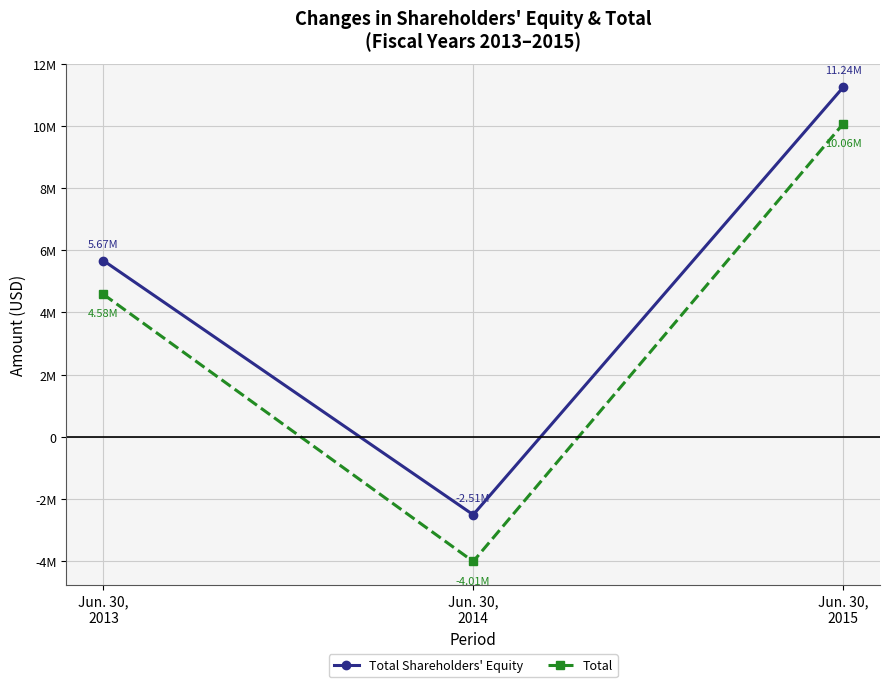

Reading left to right, list all the values displayed in this chart.

Total Shareholders' Equity: Jun. 30,
2013=5669569	Jun. 30,
2014=-2505125	Jun. 30,
2015=11238147
Total: Jun. 30,
2013=4583534	Jun. 30,
2014=-4008678	Jun. 30,
2015=10062922